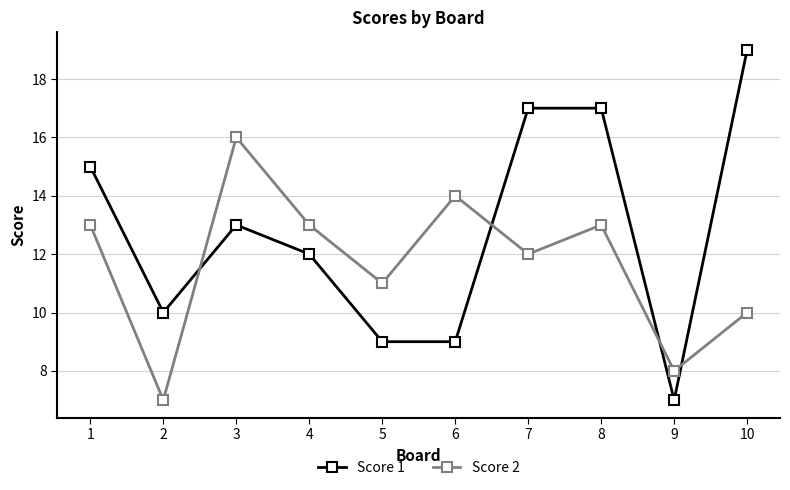

What is the value of the Score 2 point at the 5th from the left?

11